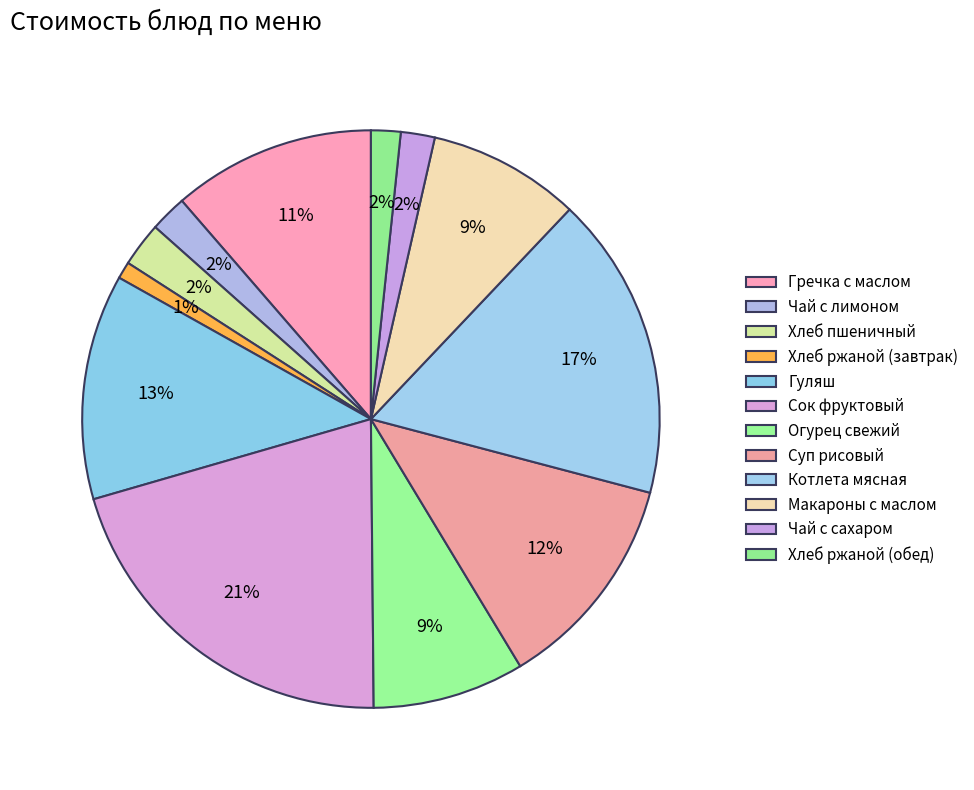

Rank the categories by value from highest to lowest.

Сок фруктовый, Котлета мясная, Гуляш, Суп рисовый, Гречка с маслом, Макароны с маслом, Огурец свежий, Хлеб пшеничный, Чай с лимоном, Чай с сахаром, Хлеб ржаной (обед), Хлеб ржаной (завтрак)